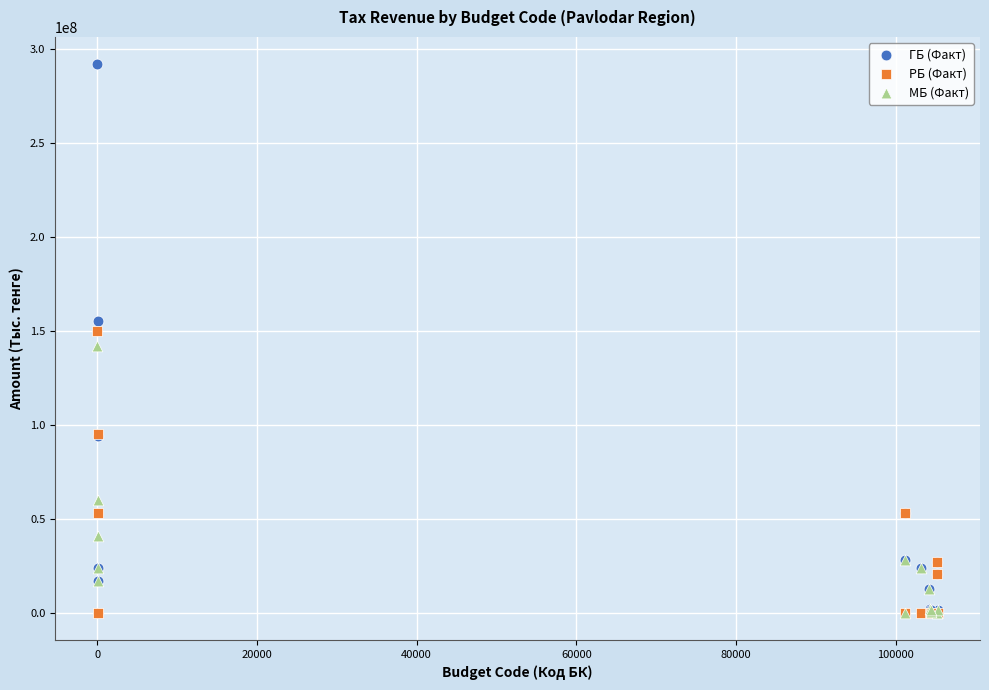

In the МБ (Факт) series, what Y value is closest to 70967236?

59893041